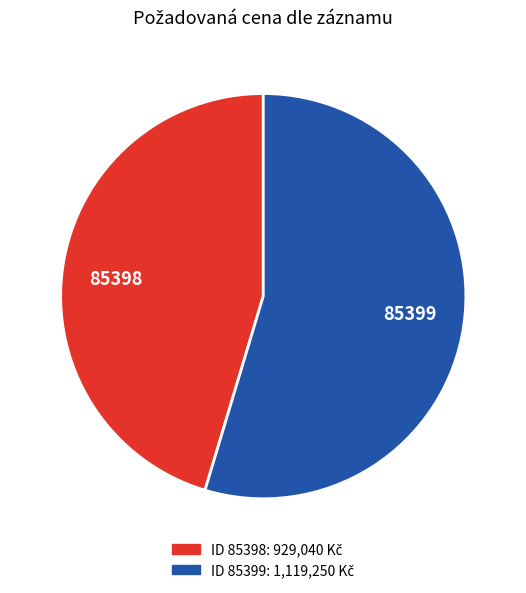

Rank the categories by value from highest to lowest.

85399, 85398